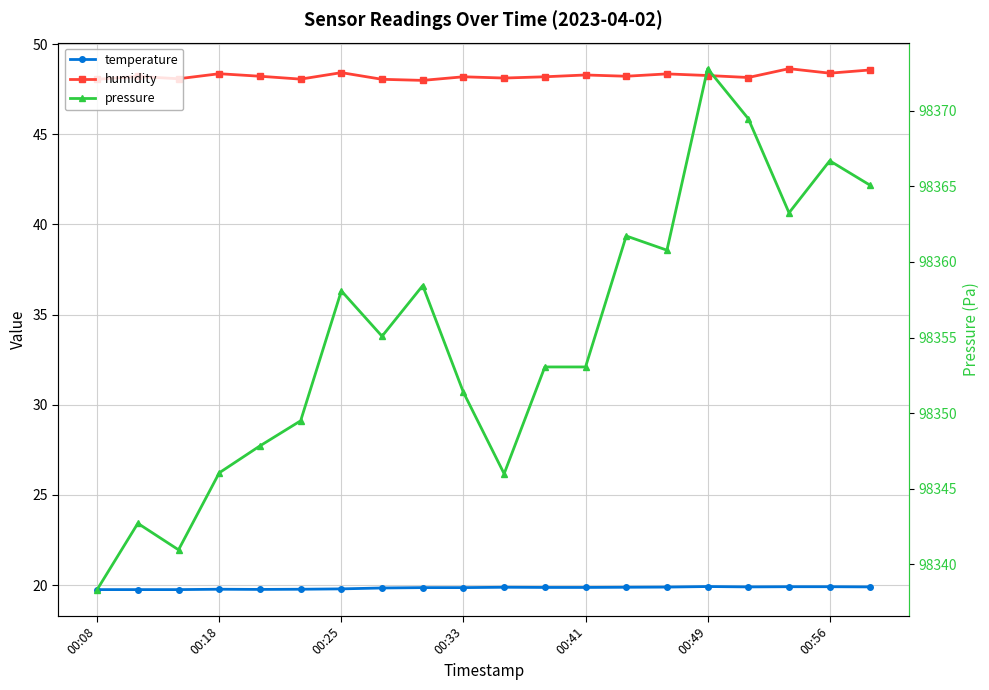

Which series changed the most between 00:41 and 00:56?

pressure